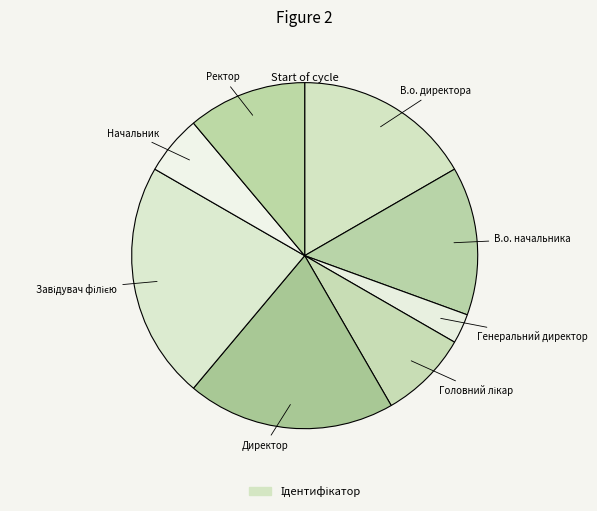

Count the number of slices in the pie.

8